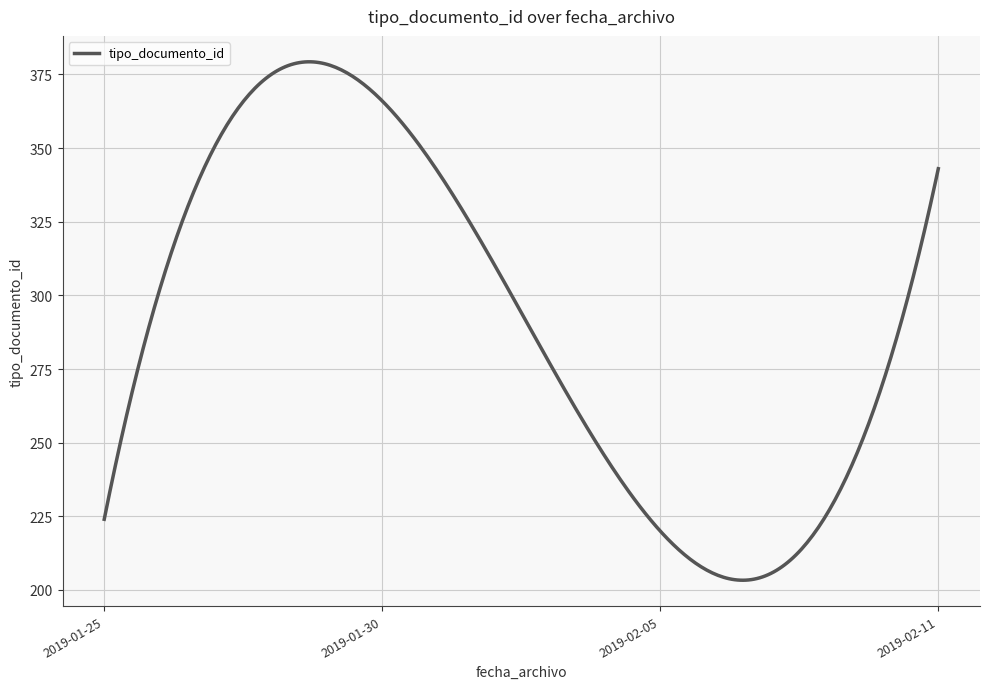

What is the minimum value shown in the chart?

203.3